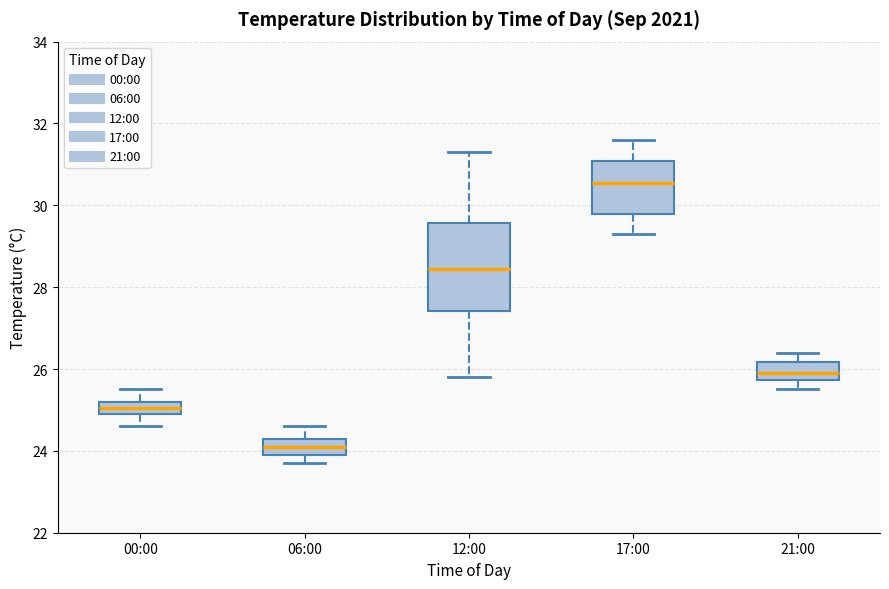

Where is the upper edge of the box for 06:00 on the y-axis? The values are not printed on the chart, so give them approximately, as read against the axis.

24.4